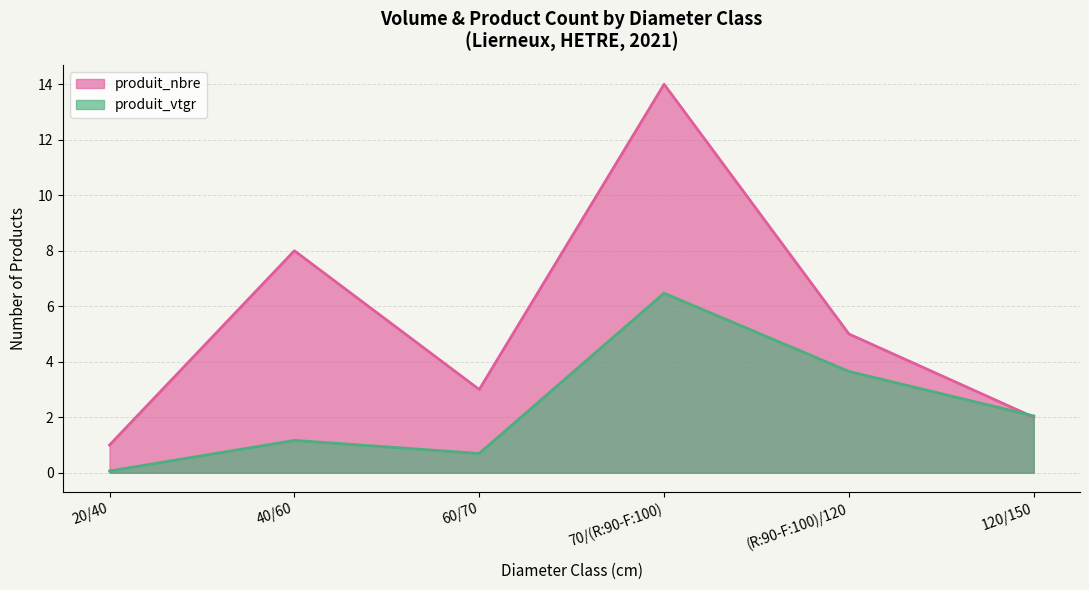

What is the total value across all series at 60/70?

3.7